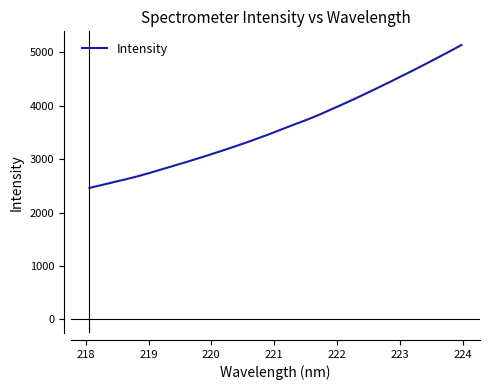

What is the minimum value shown in the chart?

2460.9